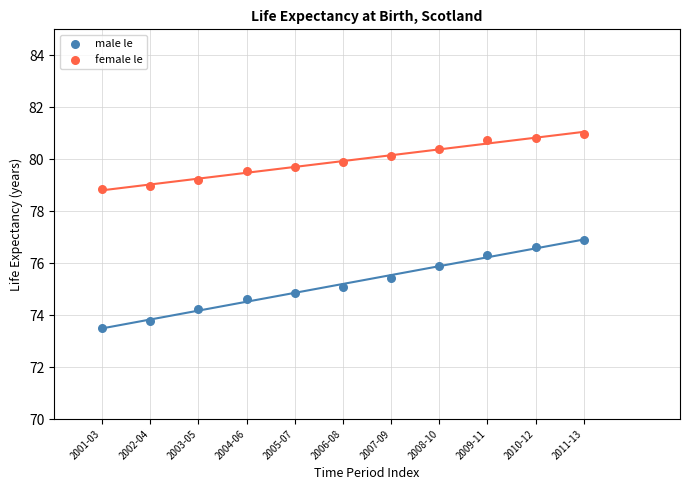

Across all data points, what is the range of Y values (max minus min)?

7.5